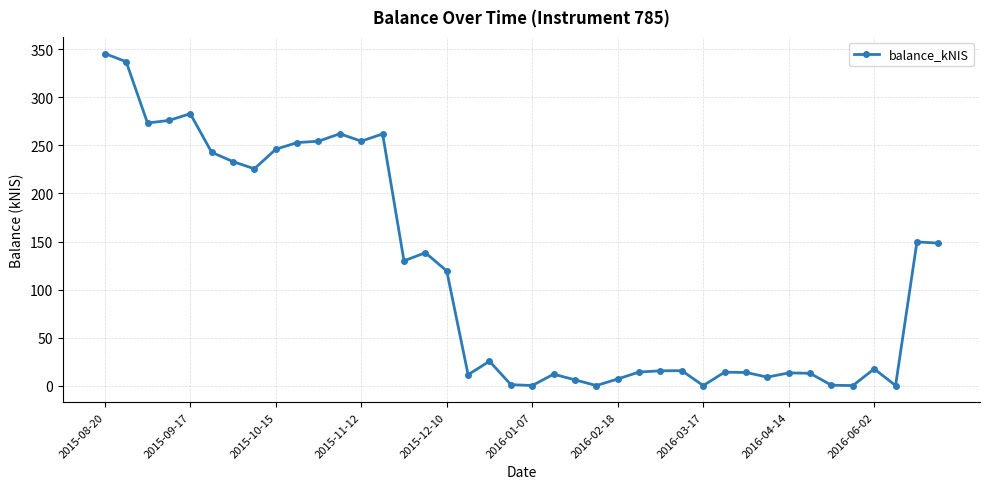

What is the value of the 11th point from the left?

254.5